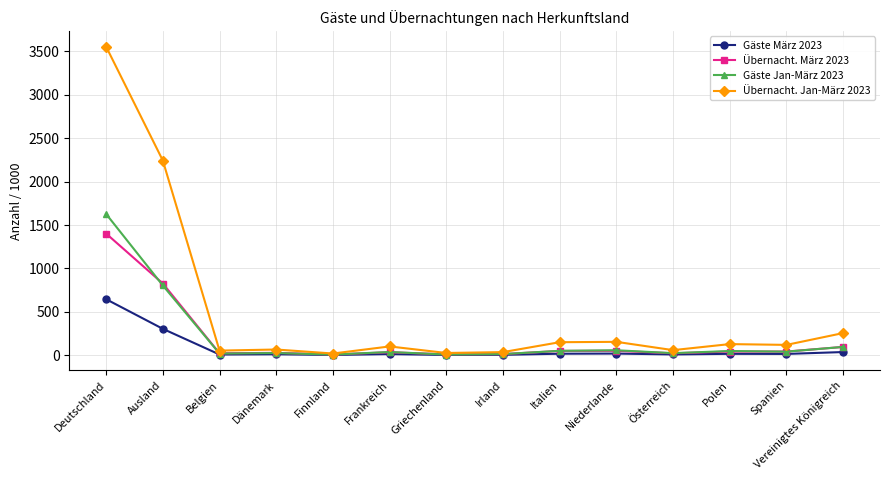

The value of Gäste März 2023 at Ausland is 304.5. True or false?

True